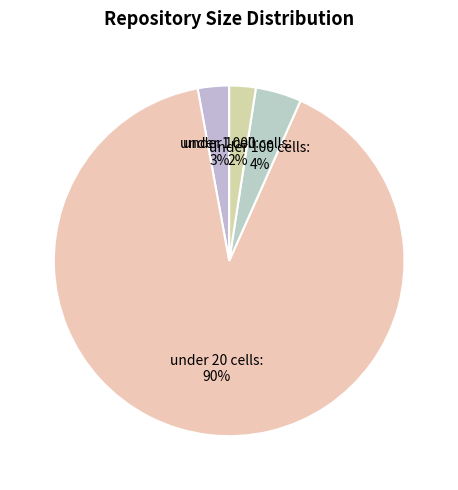

Does any single category account for the majority?

Yes